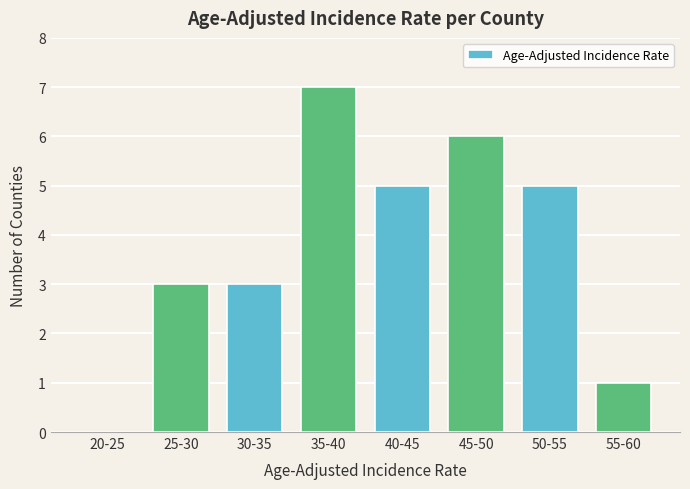

Reading left to right, what are all the values shown in this chart?

20-25=0	25-30=3	30-35=3	35-40=7	40-45=5	45-50=6	50-55=5	55-60=1